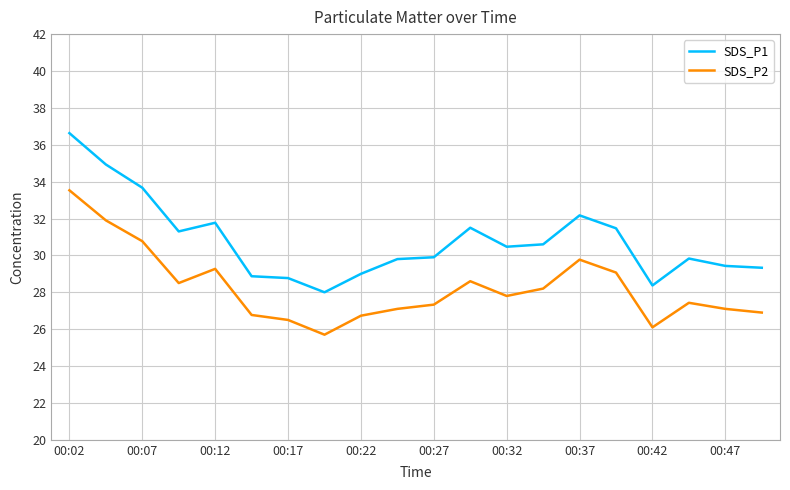

List the series in order of their overall mean, lowest first.

SDS_P2, SDS_P1